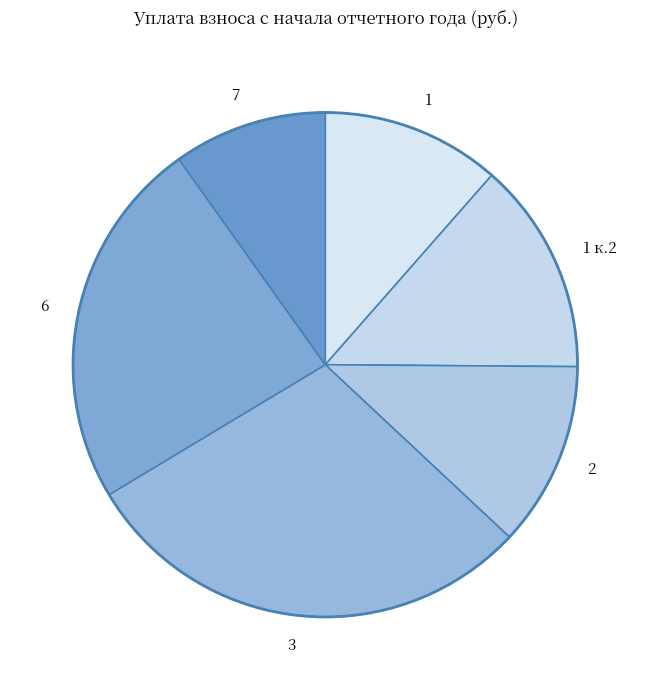

Is 2 the majority of the pie?

No